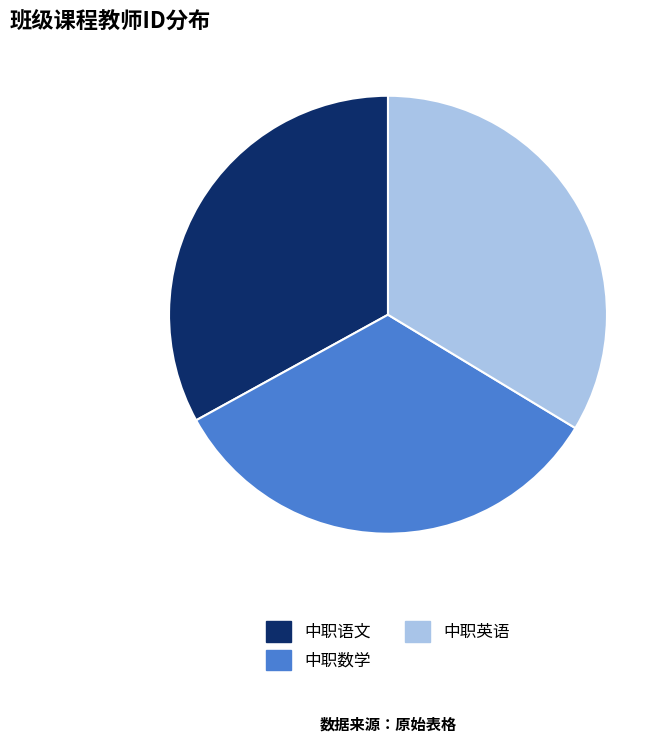

Do 中职数学 and 中职语文 together represent more than half of the pie?

Yes